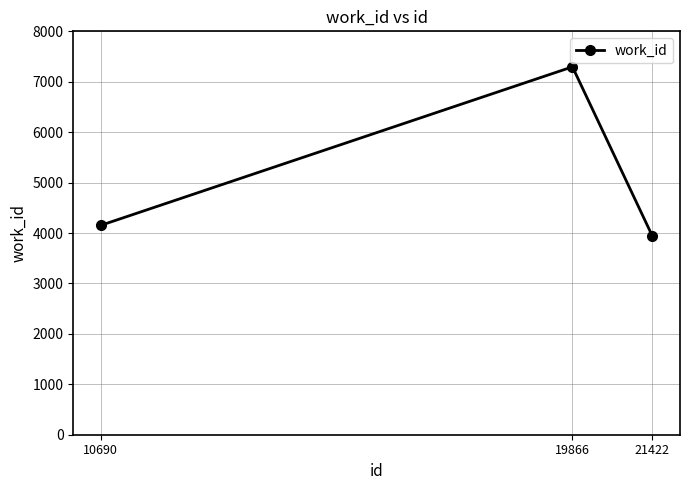

At which label is the value closest to 5617?

10690